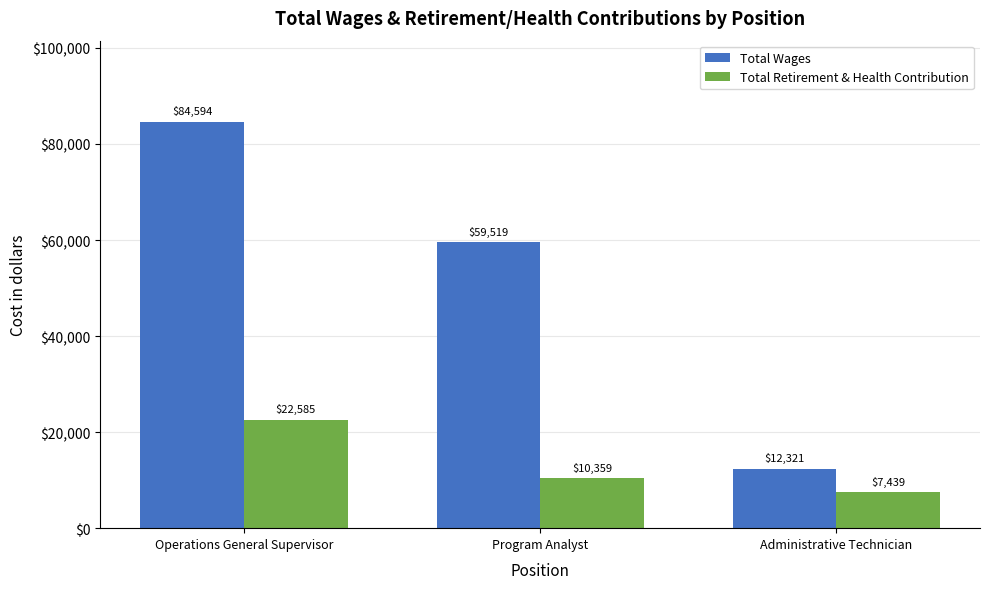

What is the total value across all series at Program Analyst?

69878